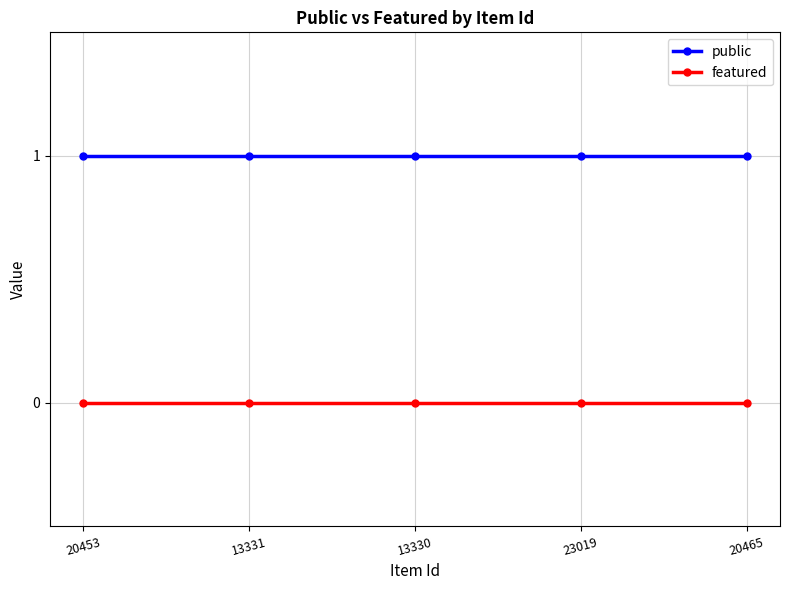

List the series in order of their peak value, lowest first.

featured, public